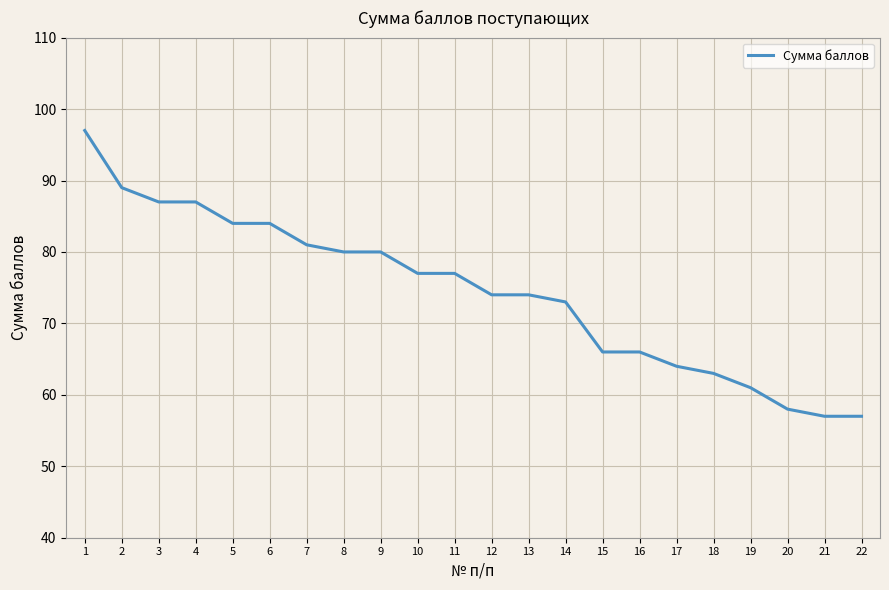

What is the sum of the values at 7 and 17?

145